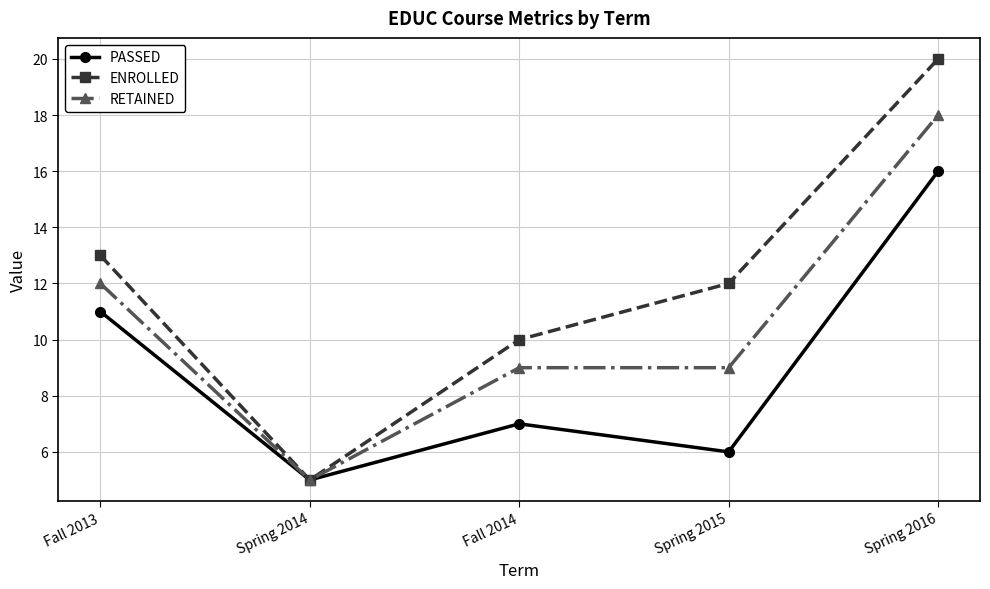

Rank the series by their average value, from highest to lowest.

ENROLLED, RETAINED, PASSED